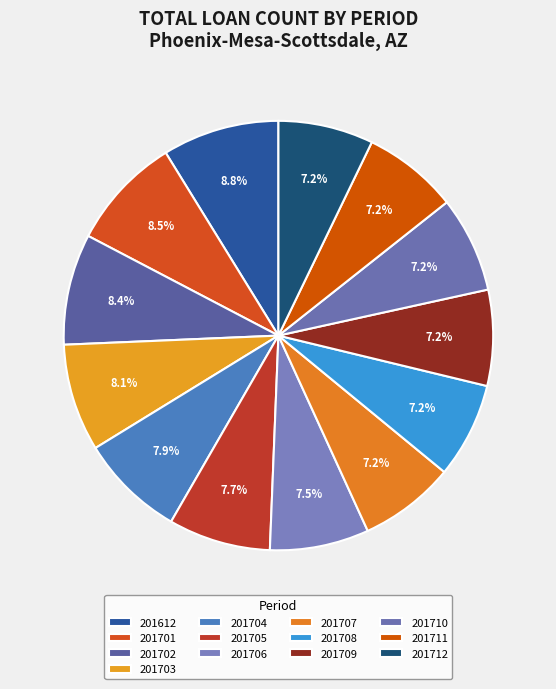

Which slice is the smallest?

201712